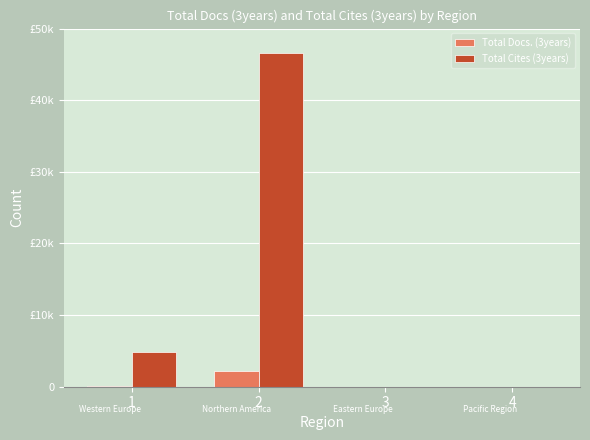

What is the difference between the Total Cites (3years) values at 1 and 4?

4814